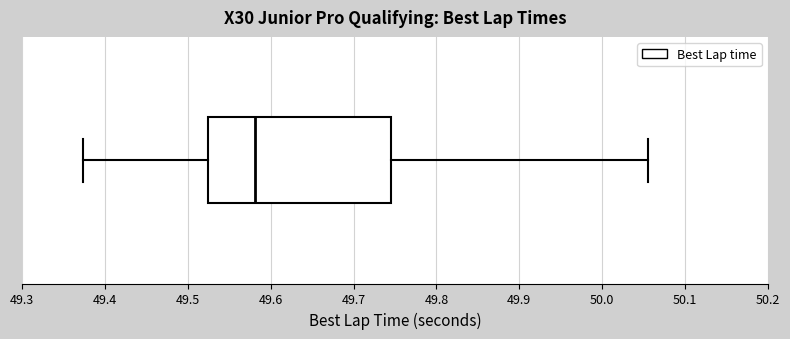

Transcribe this box plot: give where the median line is, the range the box spans, and where the two whiskers end, as read against the x-axis. The values are not printed on the chart, so give them approximately, as read against the axis.

median 49.58, box 49.52 to 49.75, whiskers 49.37 to 50.06